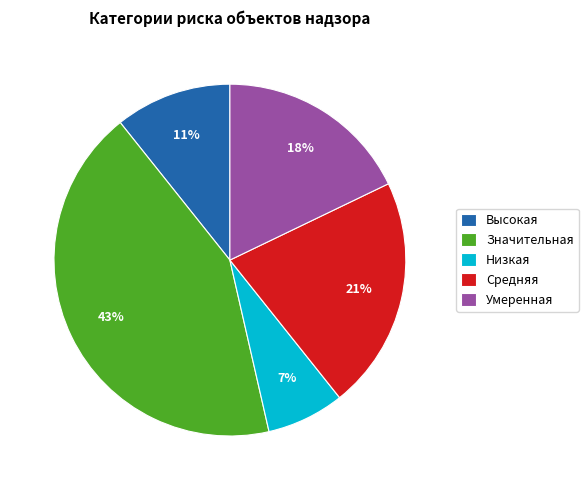

The Умеренная slice represents 8% of the pie. True or false?

False